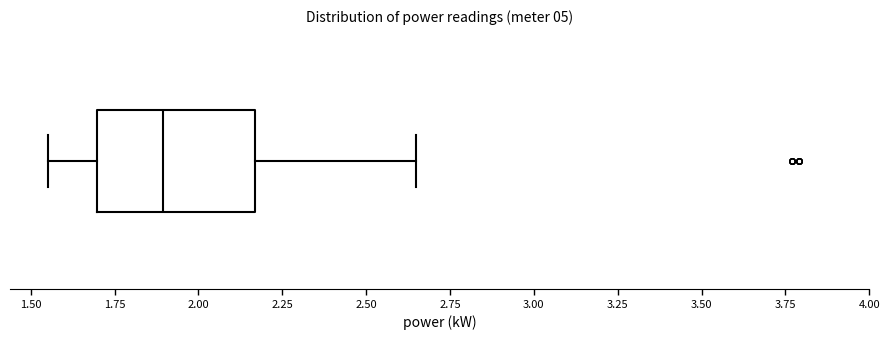

Read this box plot against the x-axis: the position of the median line, the range covered by the box, and the ends of both whiskers. The values are not printed on the chart, so give them approximately, as read against the axis.

median 1.90, box 1.70 to 2.15, whiskers 1.55 to 2.65